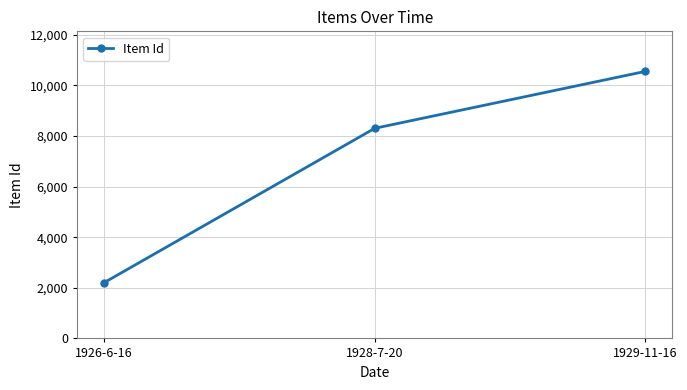

List the labels in order of value, largest first.

1929-11-16, 1928-7-20, 1926-6-16